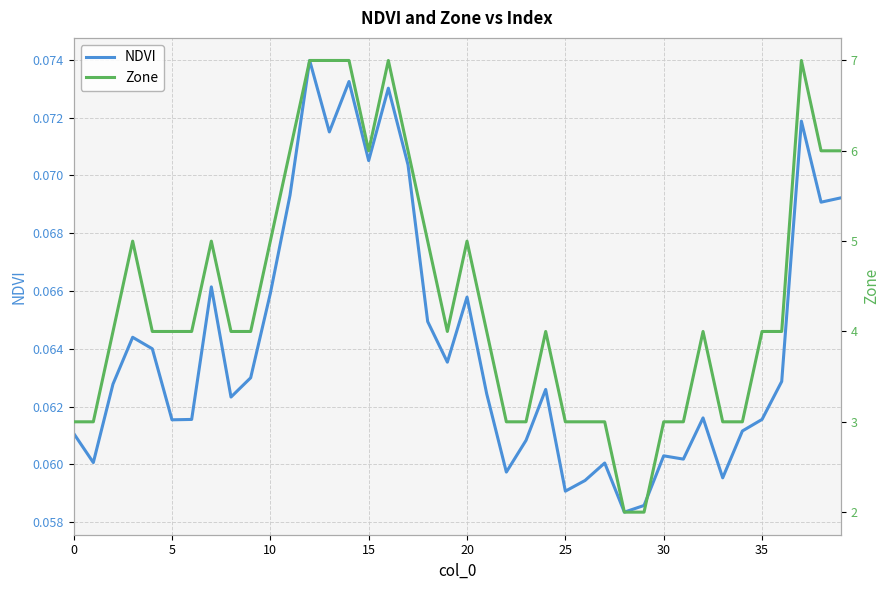

Is it true that NDVI equals 0.0 at 0?

False